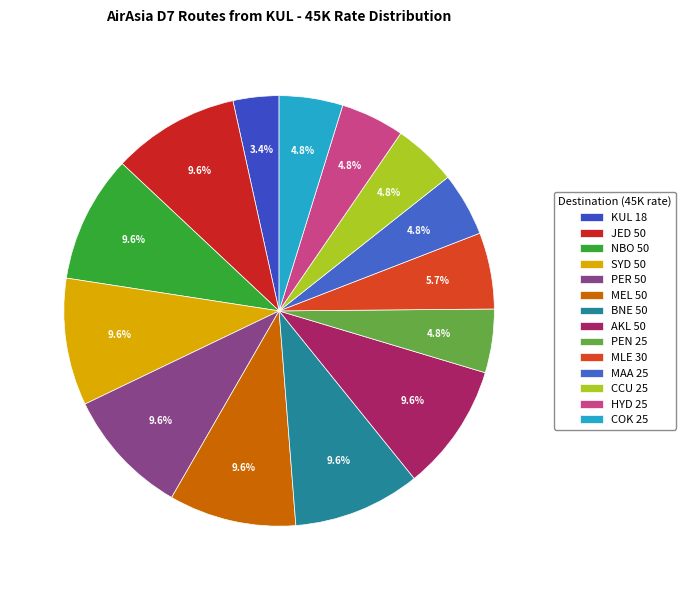

Which has a higher value, PER or MAA?

PER